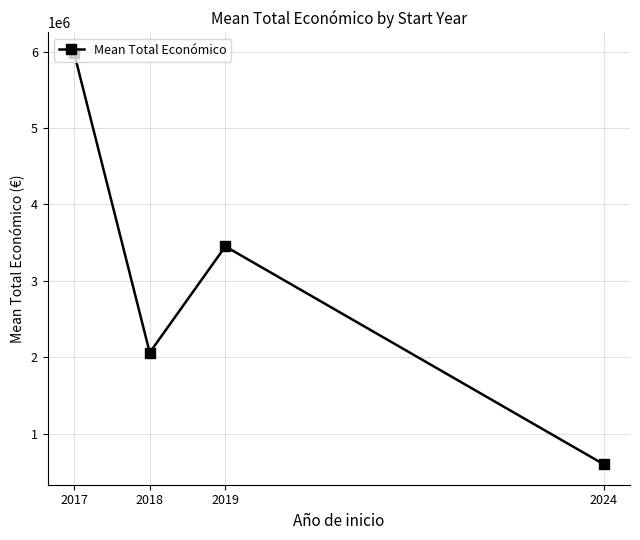

What is the difference between the maximum and minimum values?

5384574.8